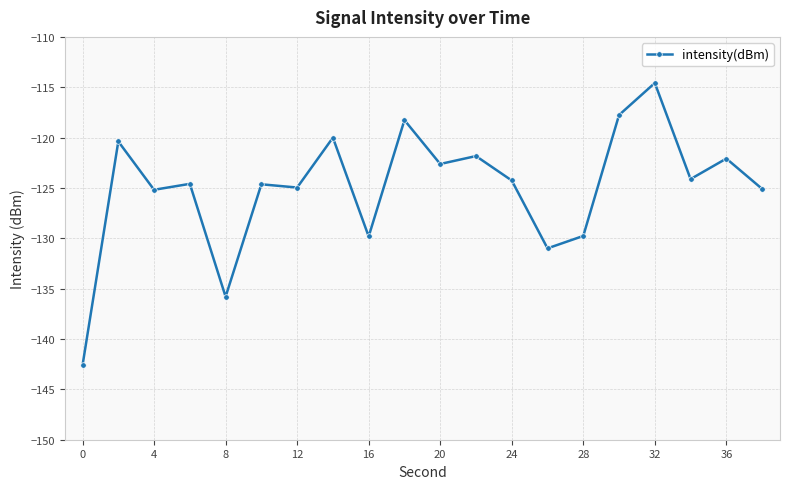

What is the value of the 16th point from the left?

-117.8